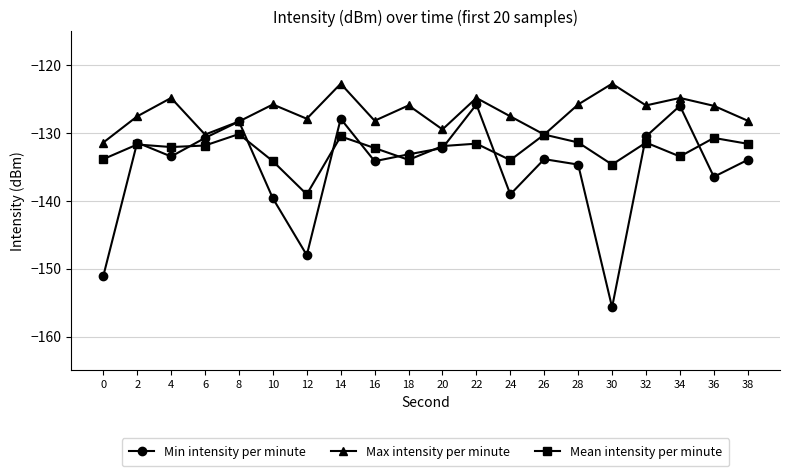

What is the difference between the maximum and minimum values in the Min intensity per minute series?

29.9